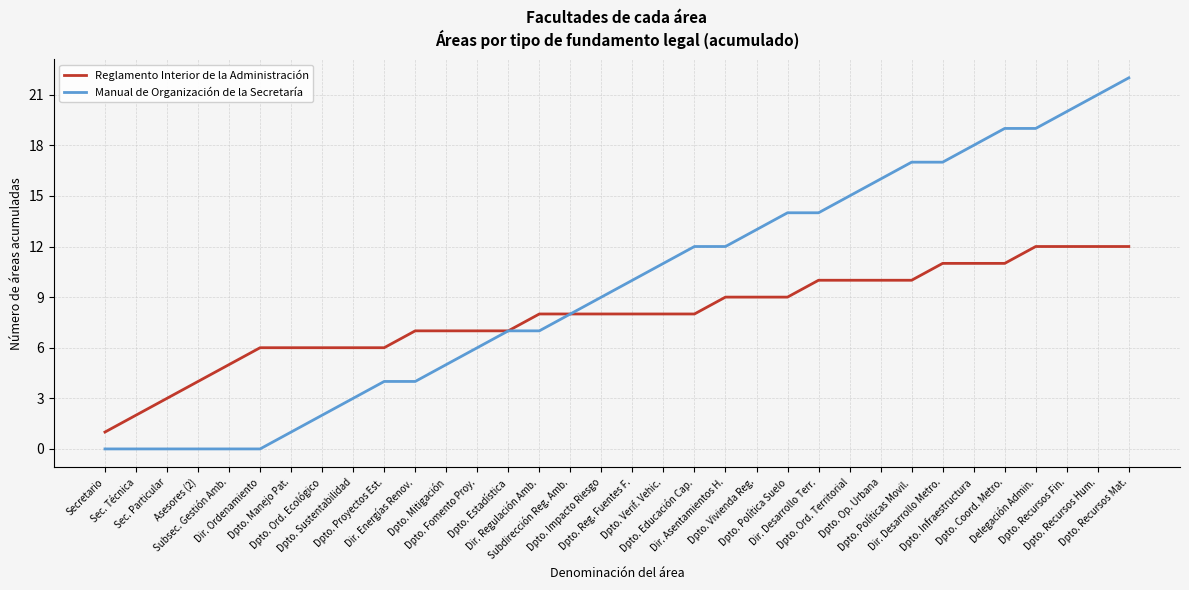

Rank the series by their average value, from lowest to highest.

Reglamento Interior de la Administración, Manual de Organización de la Secretaría